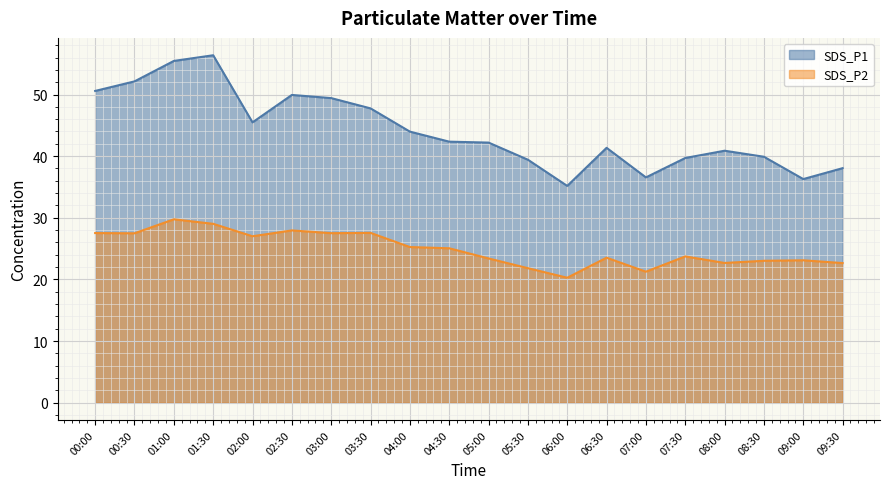

Does the chart display data point markers on the line(s)?

No